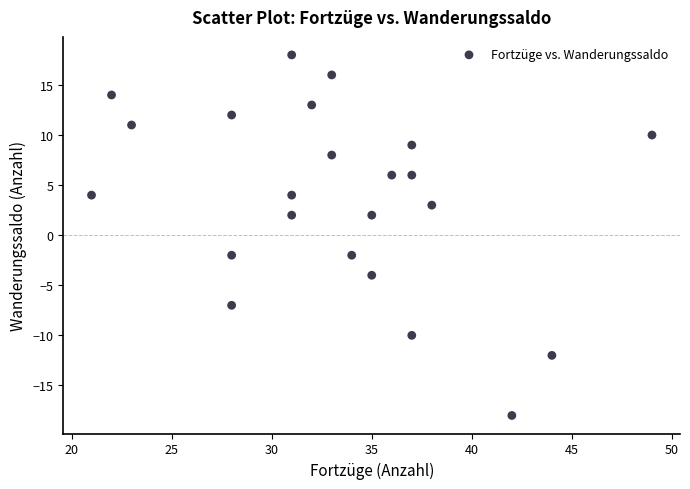

What is the range of X values (max minus min)?

28